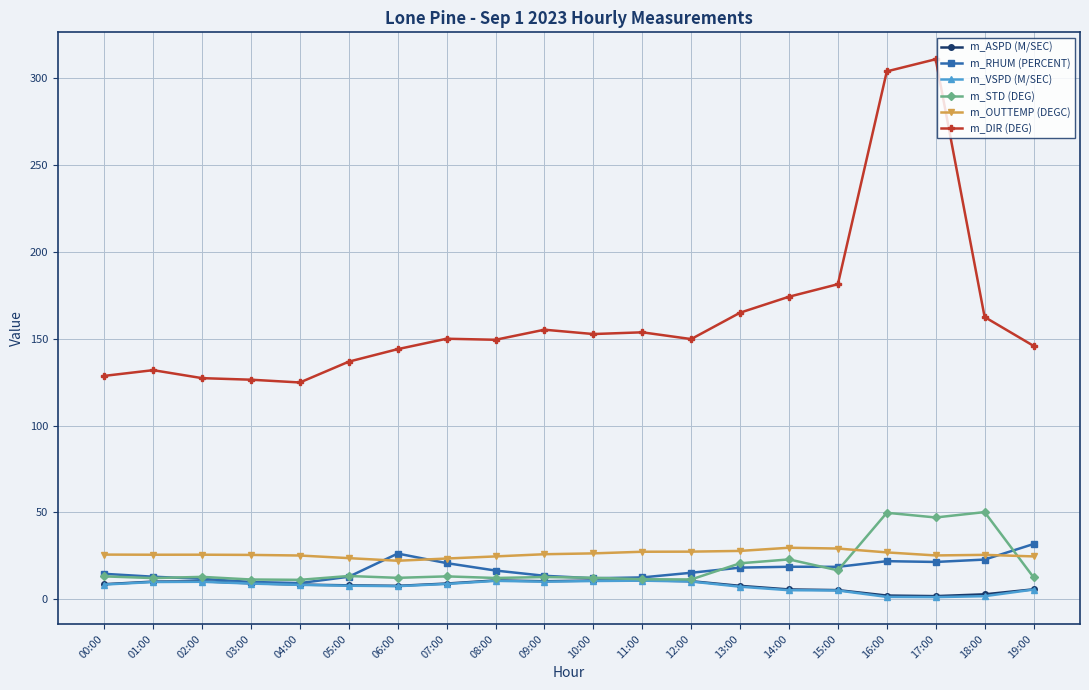

True or false: m_STD (DEG) and m_DIR (DEG) intersect in this chart.

False